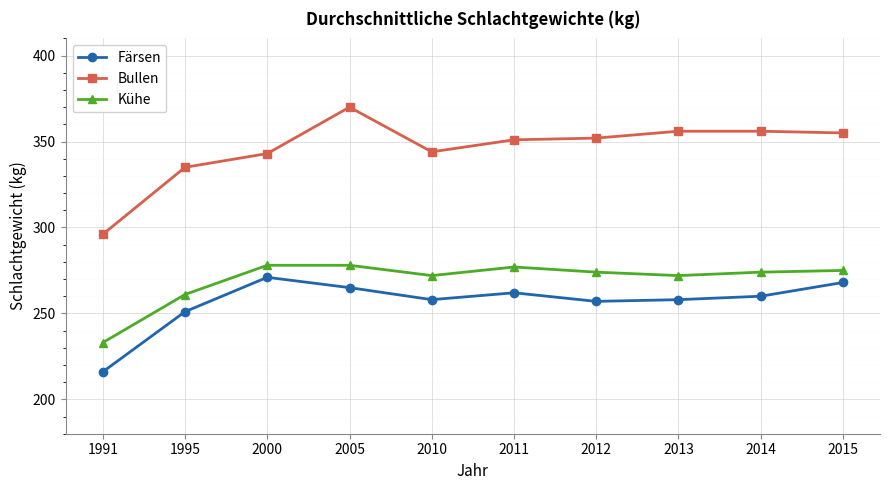

Which category has the highest value across all series?

2005